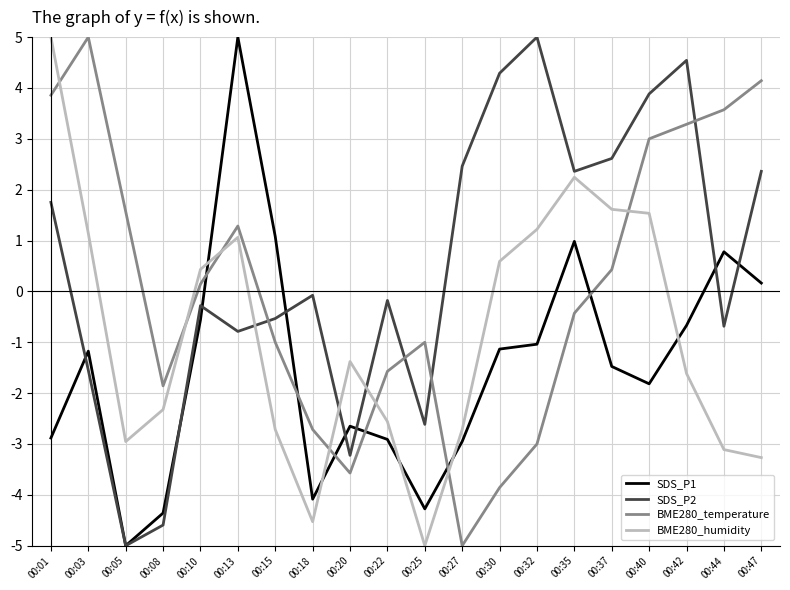

List the series in order of their overall mean, highest first.

SDS_P2, BME280_temperature, BME280_humidity, SDS_P1